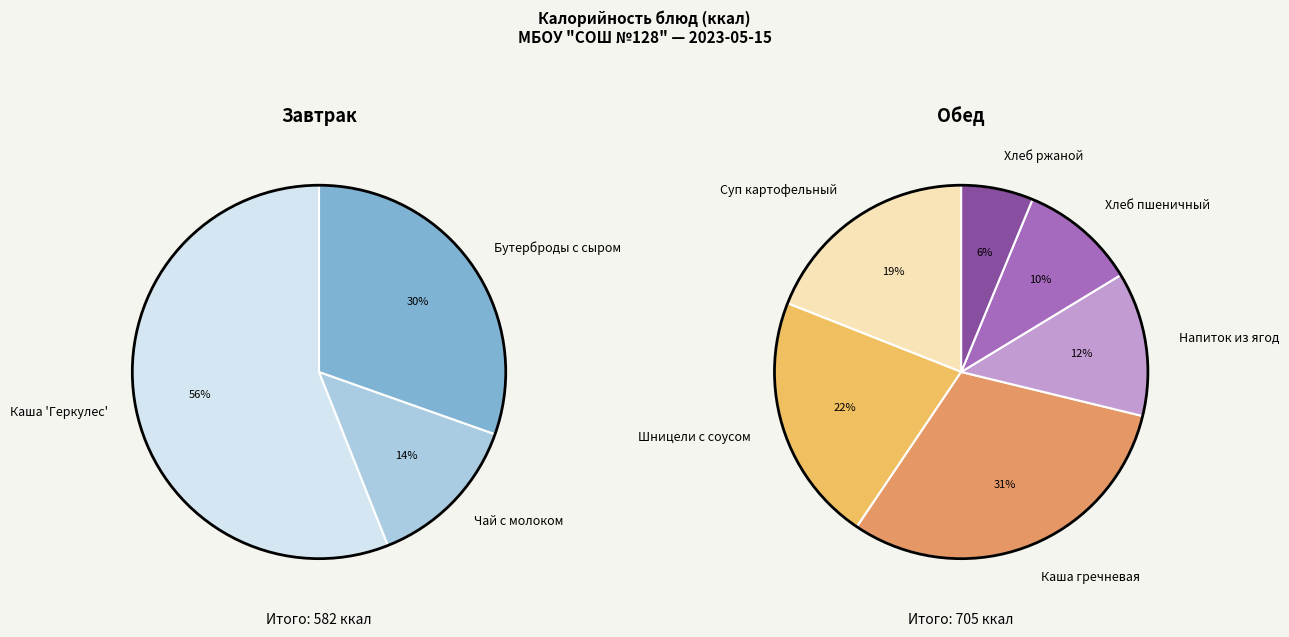

How many slices are in this pie chart?

9